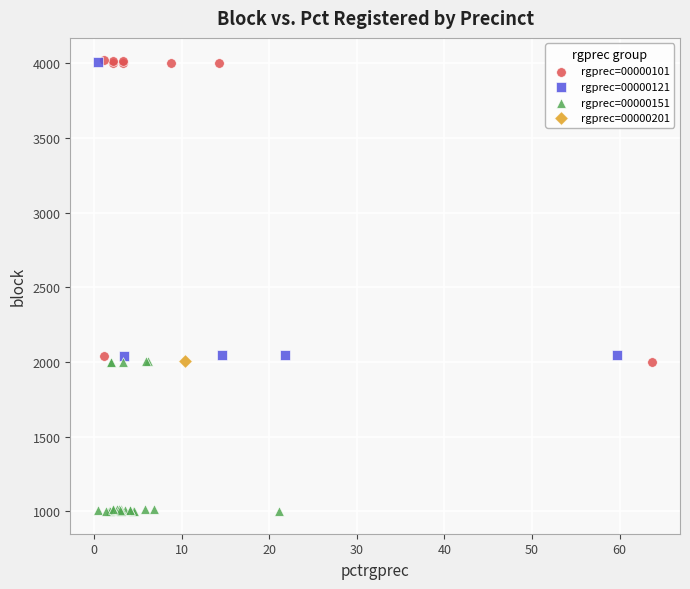

Which series contains the lowest Y value?

rgprec=00000151